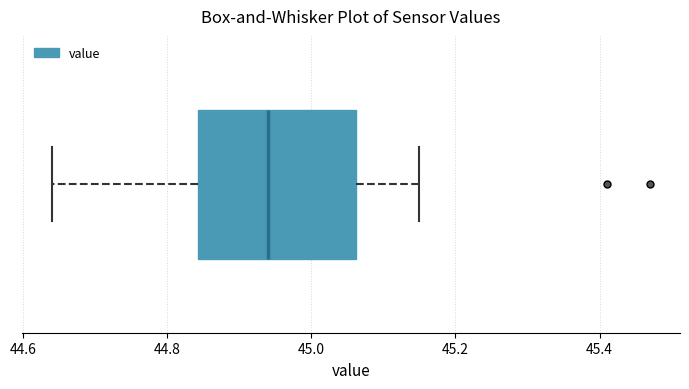

Transcribe this box plot: give where the median line is, the range the box spans, and where the two whiskers end, as read against the x-axis. The values are not printed on the chart, so give them approximately, as read against the axis.

median 44.94, box 44.84 to 45.06, whiskers 44.64 to 45.16